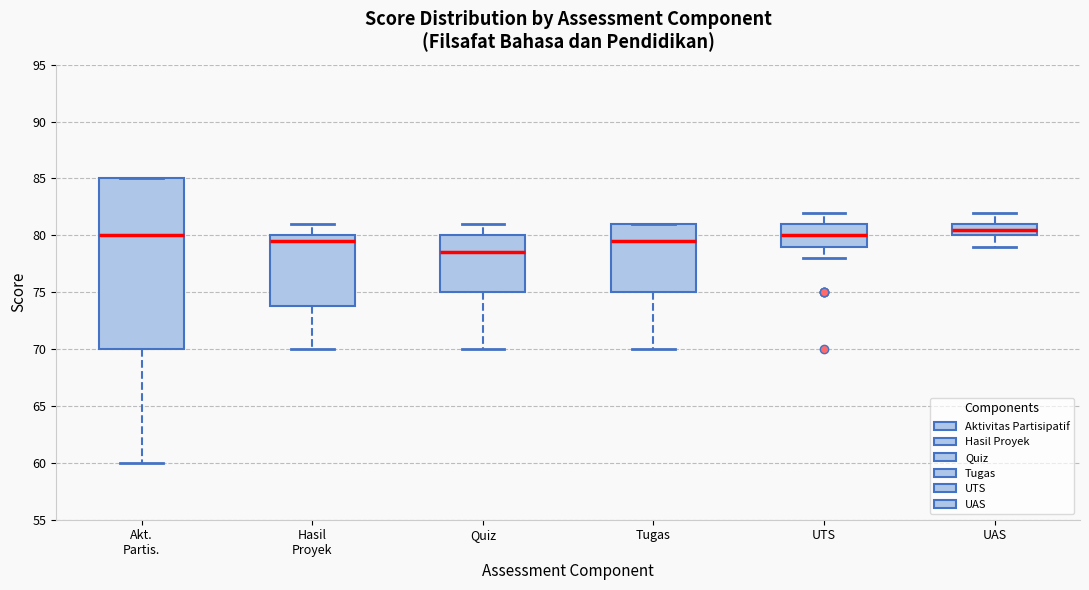

Which box is the tallest, from its lower edge to its upper edge?

Akt. Partis.